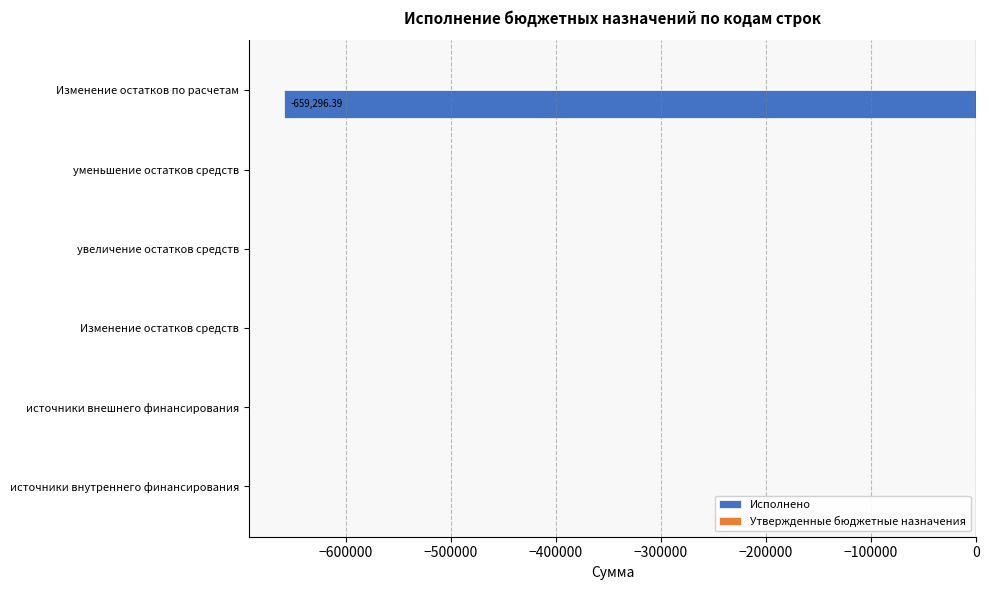

Which has a higher value, Изменение остатков по расчетам or уменьшение остатков средств?

уменьшение остатков средств